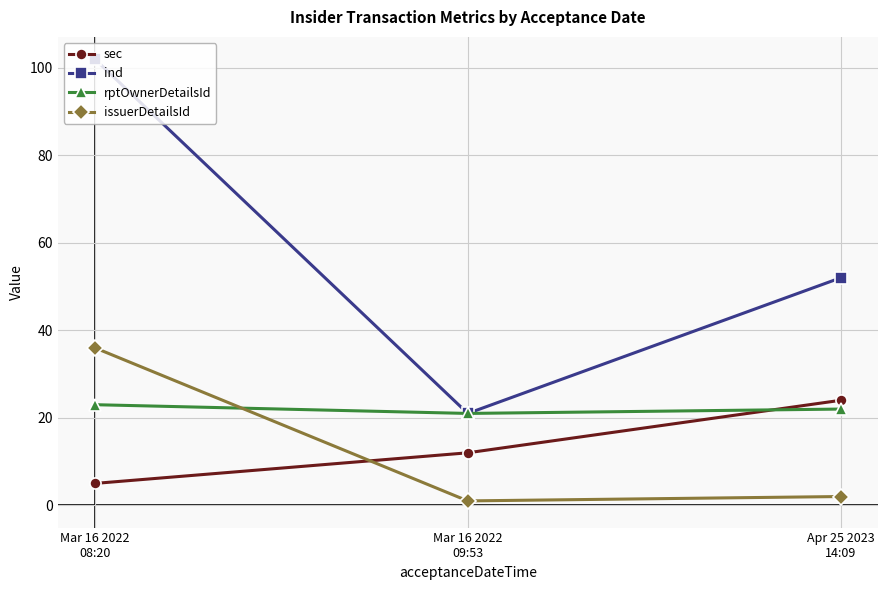

True or false: rptOwnerDetailsId has a value of 37 at Mar 16 2022
09:53.

False